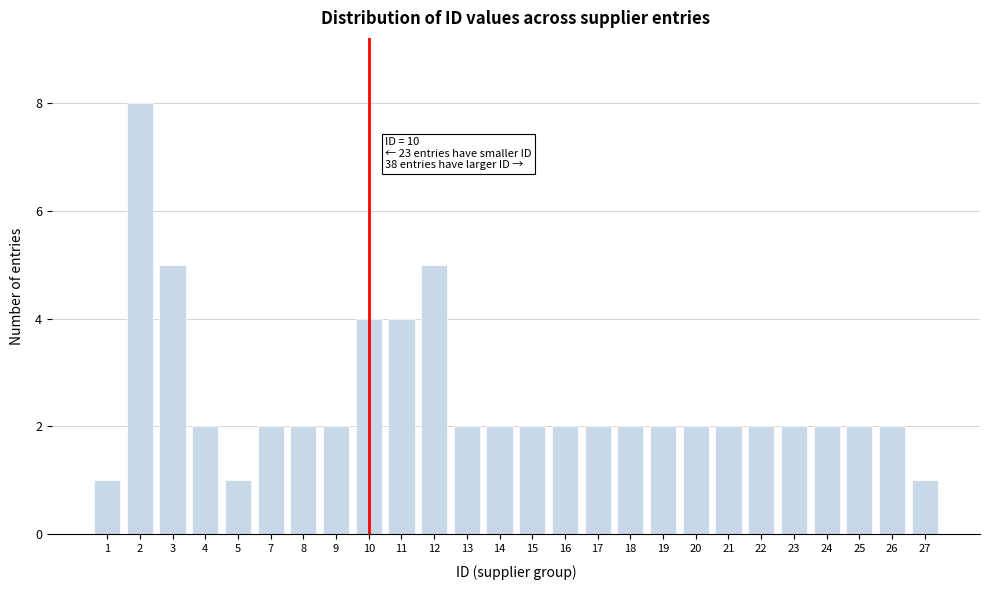

Reading left to right, transcribe all the data shown in this chart.

1=1	2=8	3=5	4=2	5=1	7=2	8=2	9=2	10=4	11=4	12=5	13=2	14=2	15=2	16=2	17=2	18=2	19=2	20=2	21=2	22=2	23=2	24=2	25=2	26=2	27=1